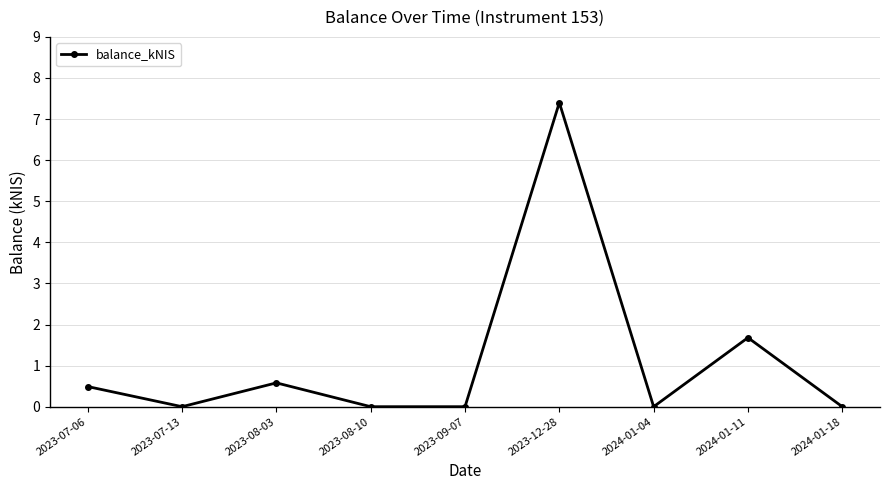

What is the change in value from 2023-08-03 to 2023-09-07?

-0.6